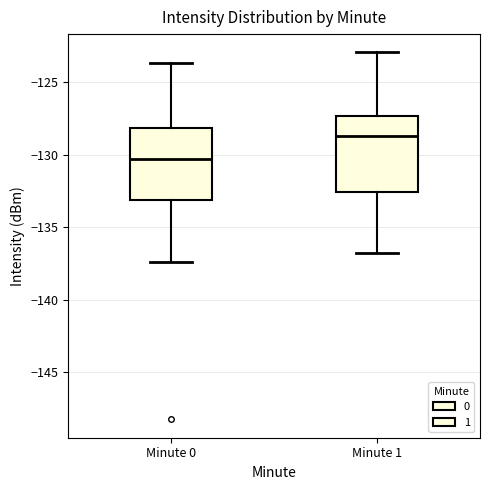

Reading left to right, transcribe this box plot: for each box, give where its median line is, the range the box spans, and where its two whiskers end, as read against the y-axis. The values are not printed on the chart, so give them approximately, as read against the axis.

Minute 0: median -130.5, box -133.0 to -128.0, whiskers -137.5 to -123.5
Minute 1: median -128.5, box -132.5 to -127.5, whiskers -136.5 to -123.0